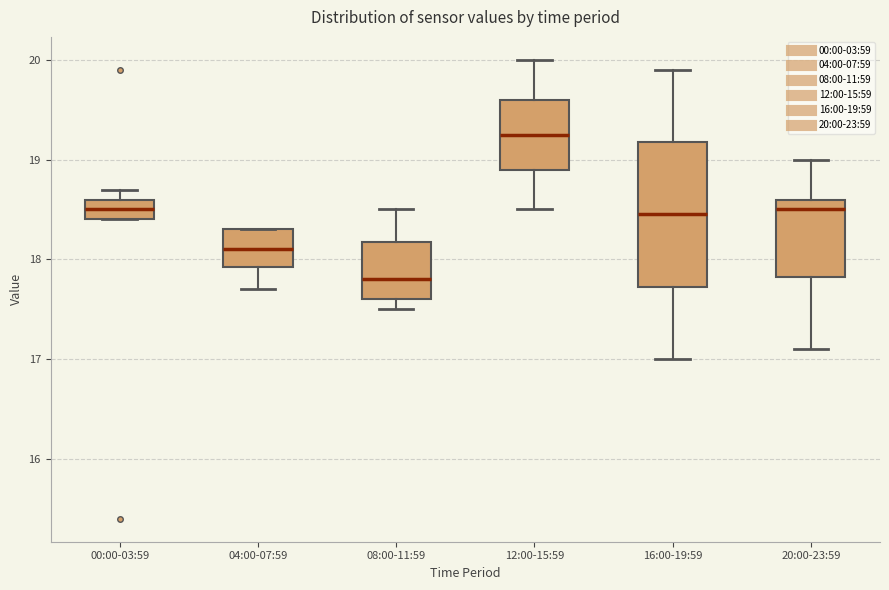

Reading left to right, read every box against the y-axis: the position of its median line, the range the box covers, and the ends of its whiskers. The values are not printed on the chart, so give them approximately, as read against the axis.

00:00-03:59: median 18.5, box 18.4 to 18.6, whiskers 18.4 to 18.7
04:00-07:59: median 18.1, box 17.9 to 18.3, whiskers 17.7 to 18.3
08:00-11:59: median 17.8, box 17.6 to 18.2, whiskers 17.5 to 18.5
12:00-15:59: median 19.3, box 18.9 to 19.6, whiskers 18.5 to 20.0
16:00-19:59: median 18.5, box 17.7 to 19.2, whiskers 17.0 to 19.9
20:00-23:59: median 18.5, box 17.8 to 18.6, whiskers 17.1 to 19.0